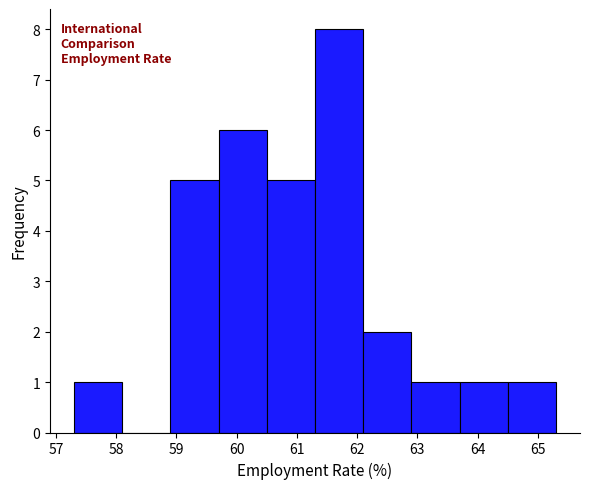

Reading left to right, transcribe this chart: for each bar, give the range it covers on the x-axis and its height. The values are not printed on the chart, so give them approximately, as read against the axis.

57.3 to 58.1: 1
58.1 to 58.9: 0
58.9 to 59.7: 5
59.7 to 60.5: 6
60.5 to 61.3: 5
61.3 to 62.1: 8
62.1 to 62.9: 2
62.9 to 63.7: 1
63.7 to 64.5: 1
64.5 to 65.3: 1